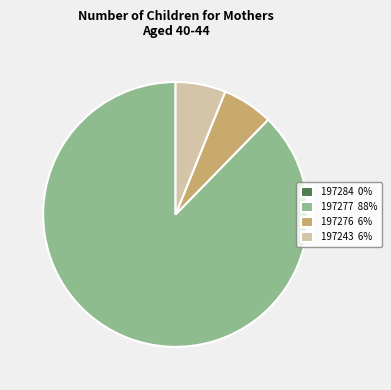

True or false: 197276 6% accounts for 13% of the total.

False